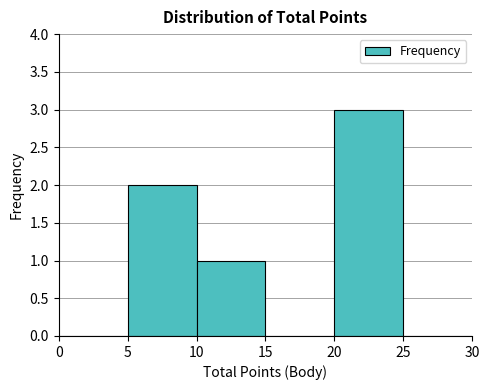

Reading left to right, list every bar in this chart as the range it spans on the x-axis followed by its height. The values are not printed on the chart, so give them approximately, as read against the axis.

0 to 5: 0
5 to 10: 2
10 to 15: 1
15 to 20: 0
20 to 25: 3
25 to 30: 0